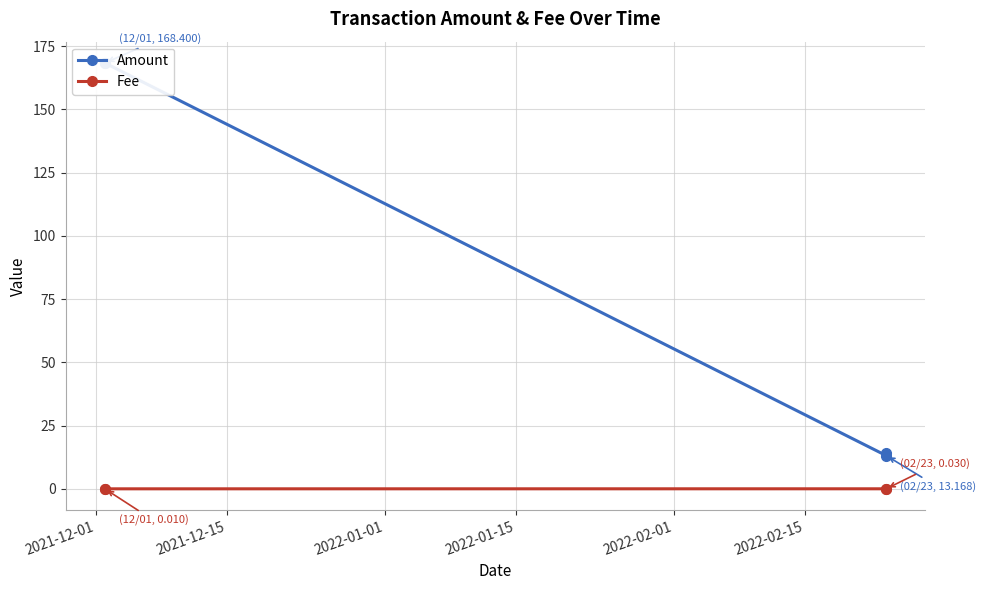

How many values in the Amount series exceed 168?

2